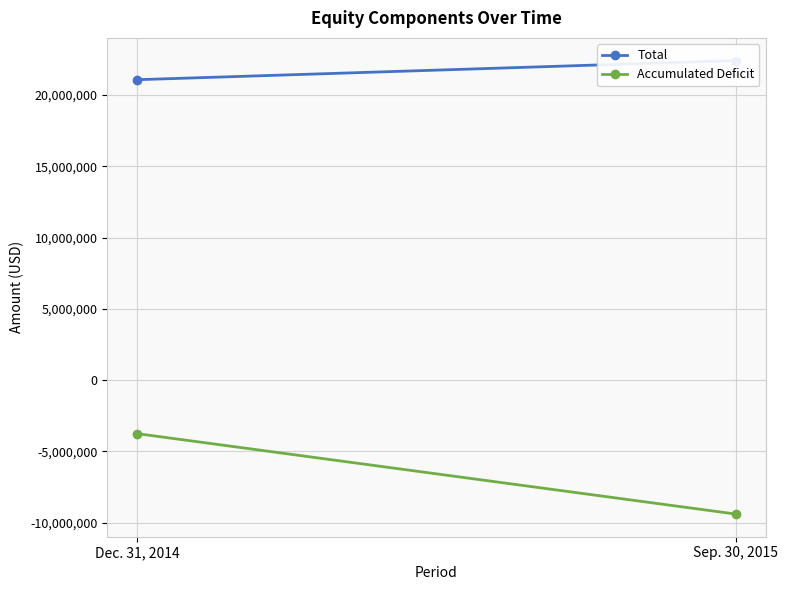

Between Dec. 31, 2014 and Sep. 30, 2015, which series saw the biggest shift?

Accumulated Deficit